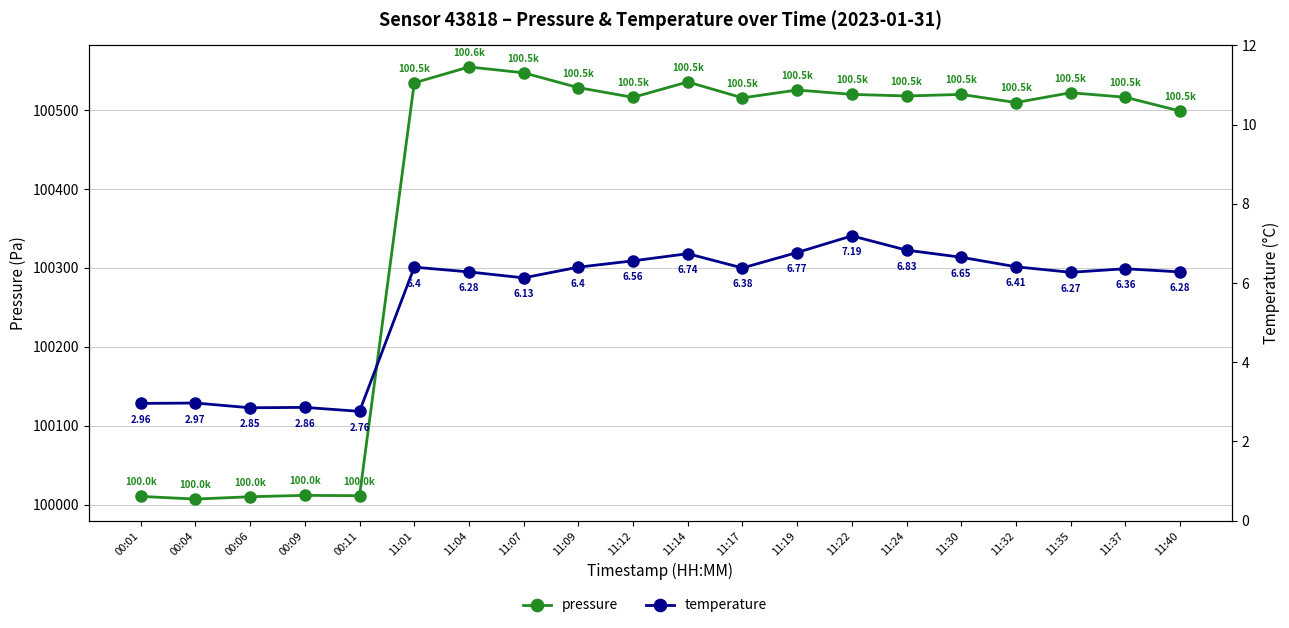

At which category does temperature reach its first local peak?

00:04